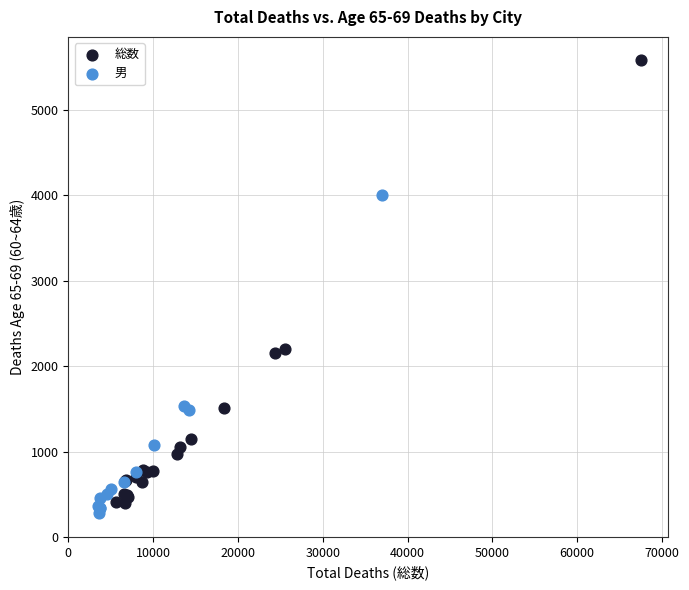

Which series has the widest spread of Y values?

総数